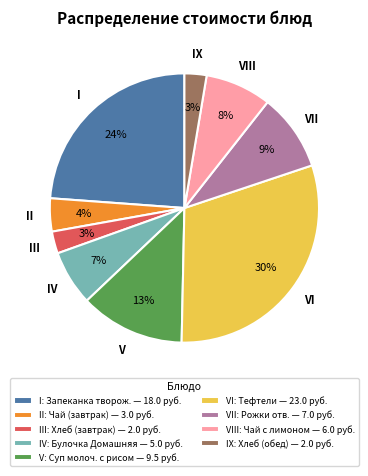

What is the ratio of the value at VII to the value at V?

0.7